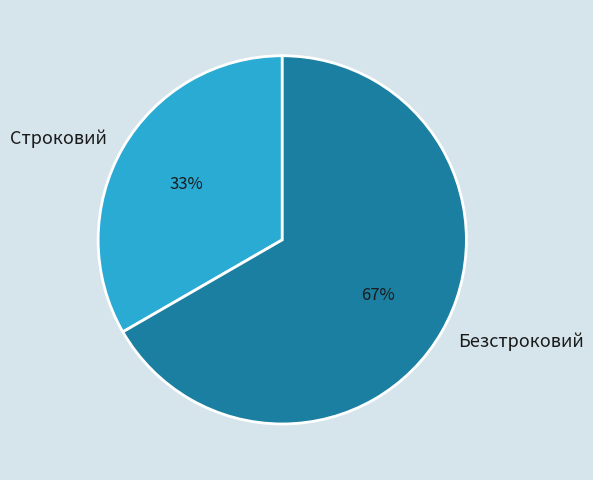

Rank the categories by value from lowest to highest.

Строковий, Безстроковий